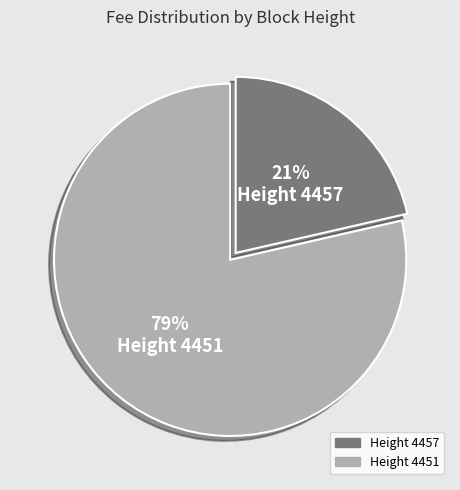

Is there any slice that represents more than half of the pie?

Yes